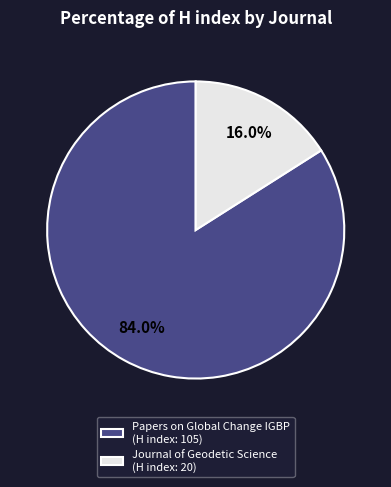

Rank the categories by value from lowest to highest.

Journal of Geodetic Science, Papers on Global Change IGBP